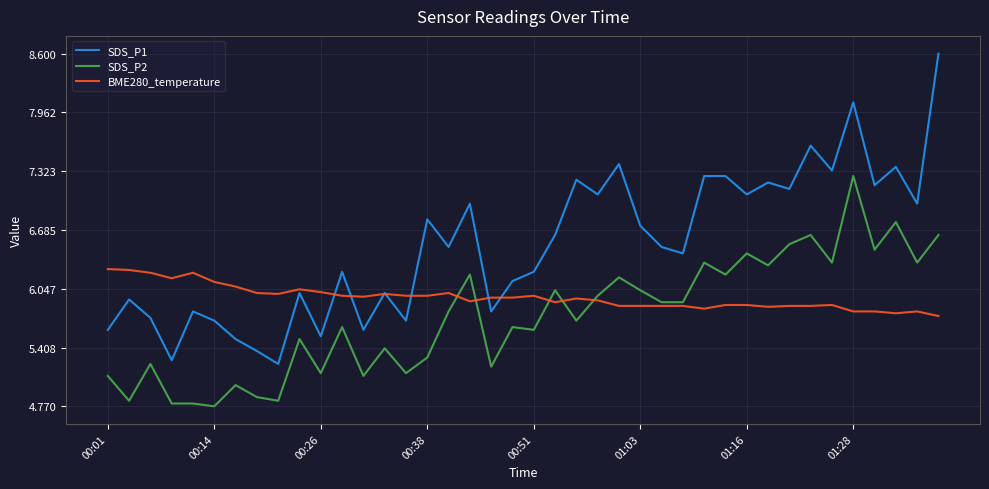

Which series has the largest range (max minus min)?

SDS_P1